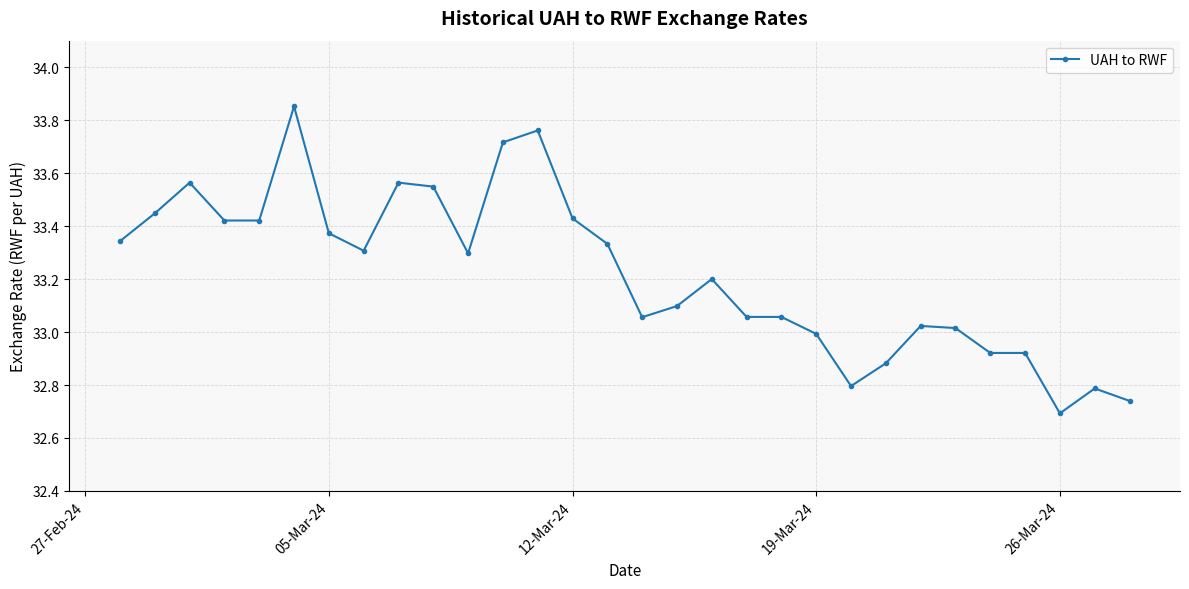

True or false: the data has more than 0 interior local peaks.

True